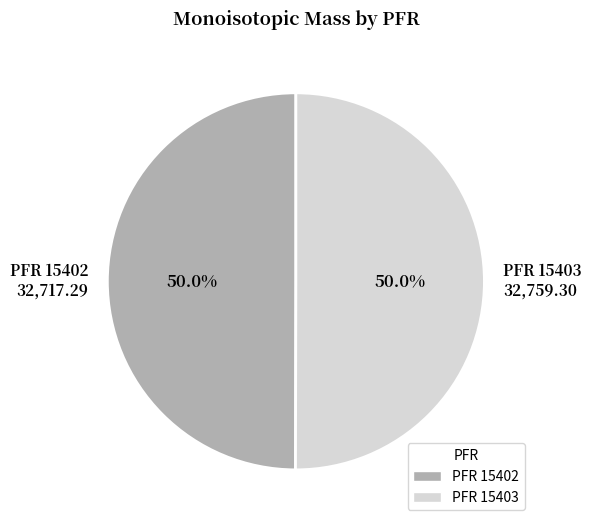

What is the ratio of the value at PFR 15402 32,717.29 to the value at PFR 15403 32,759.30?

1.0